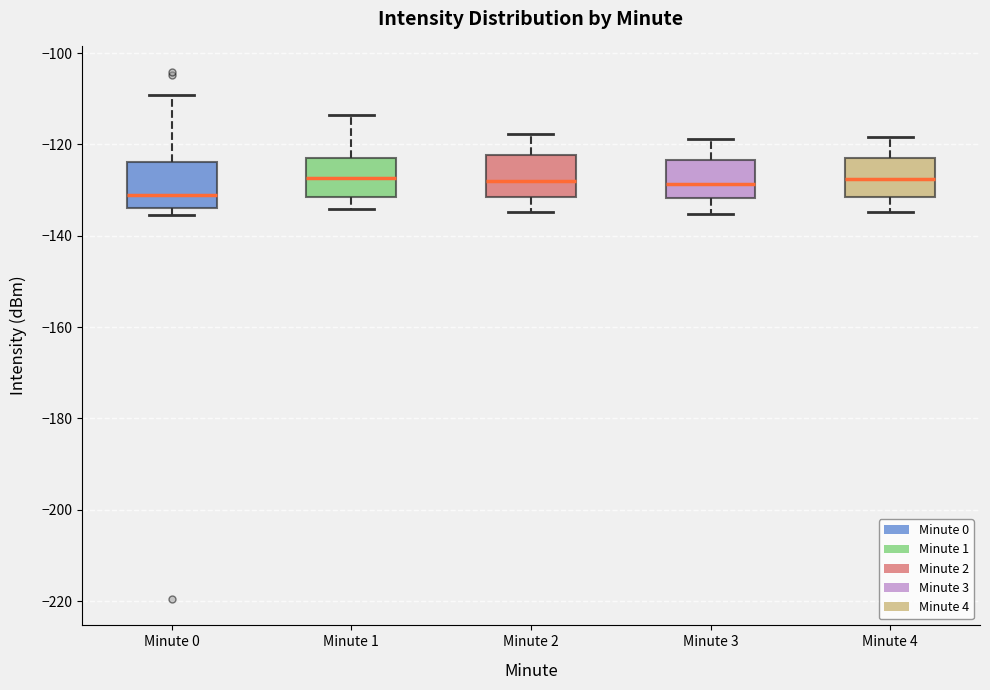

Reading left to right, transcribe this box plot: for each box, give where its median line is, the range the box spans, and where its two whiskers end, as read against the y-axis. The values are not printed on the chart, so give them approximately, as read against the axis.

Minute 0: median -132, box -134 to -124, whiskers -136 to -110
Minute 1: median -128, box -132 to -122, whiskers -134 to -114
Minute 2: median -128, box -132 to -122, whiskers -134 to -118
Minute 3: median -128, box -132 to -124, whiskers -136 to -118
Minute 4: median -128, box -132 to -122, whiskers -134 to -118